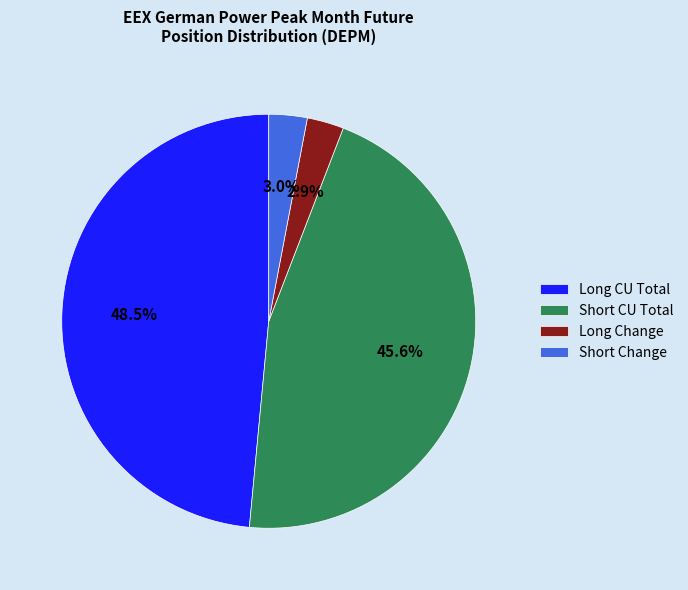

Which has a higher value, Long CU Total or Long Change?

Long CU Total